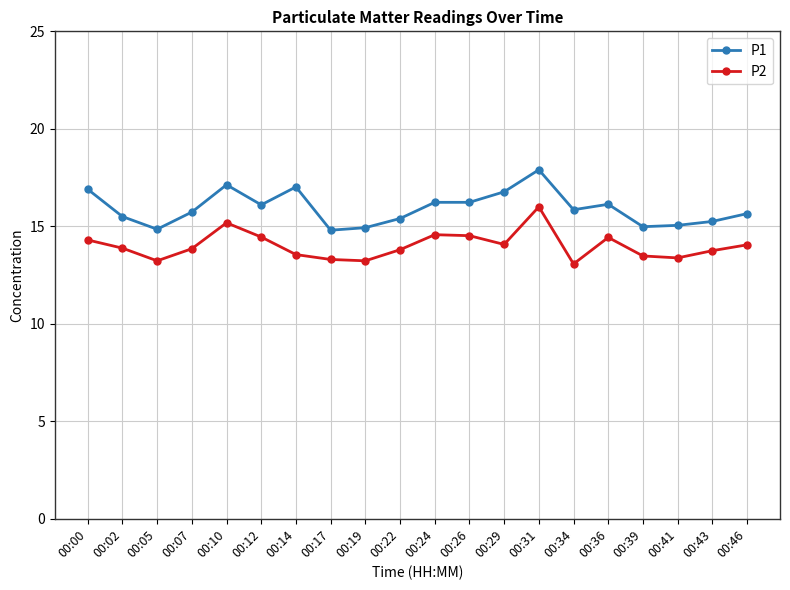

The value of P2 at 00:29 is 14.1. True or false?

True